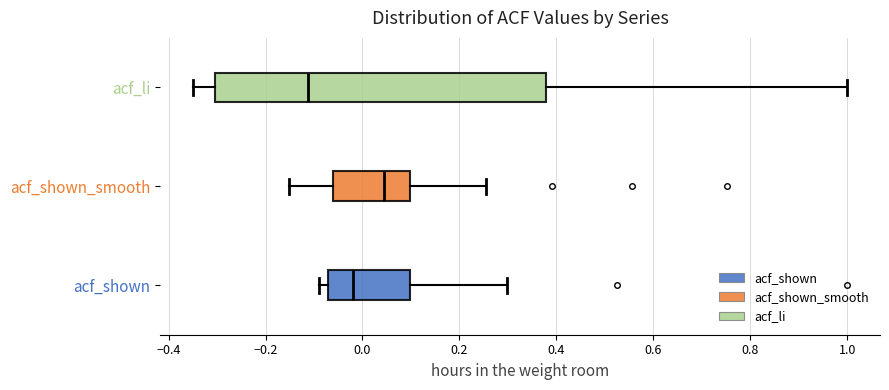

Where is the left edge of the box for acf_li on the x-axis? The values are not printed on the chart, so give them approximately, as read against the axis.

-0.30